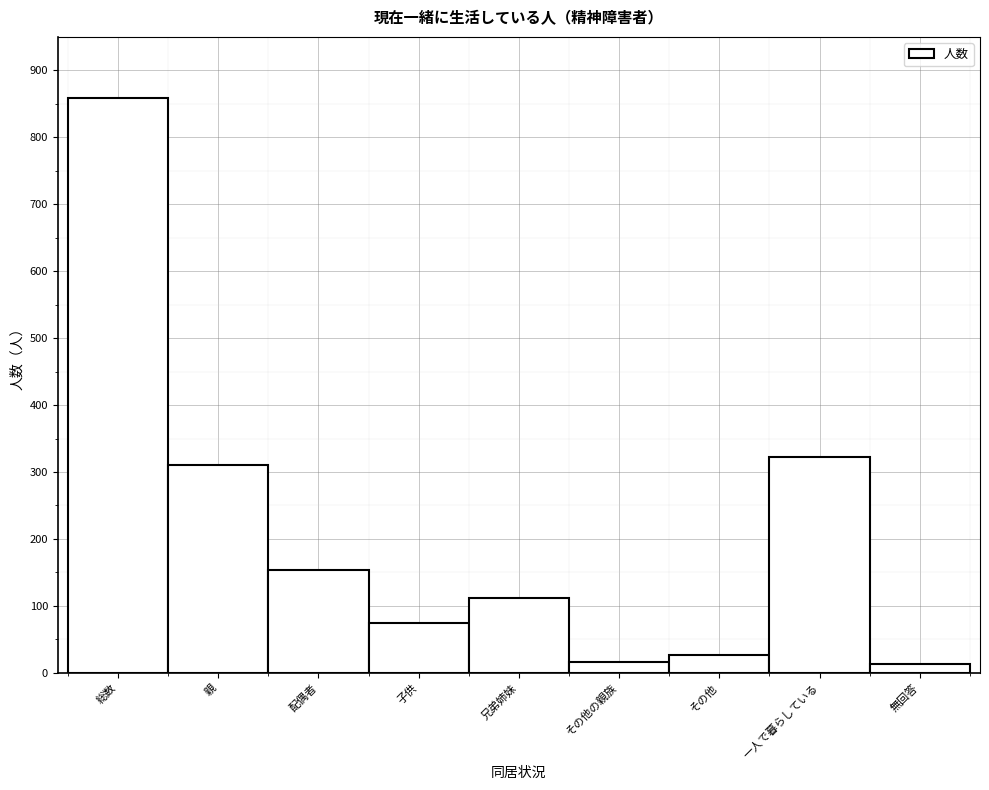

What is the average value?

210